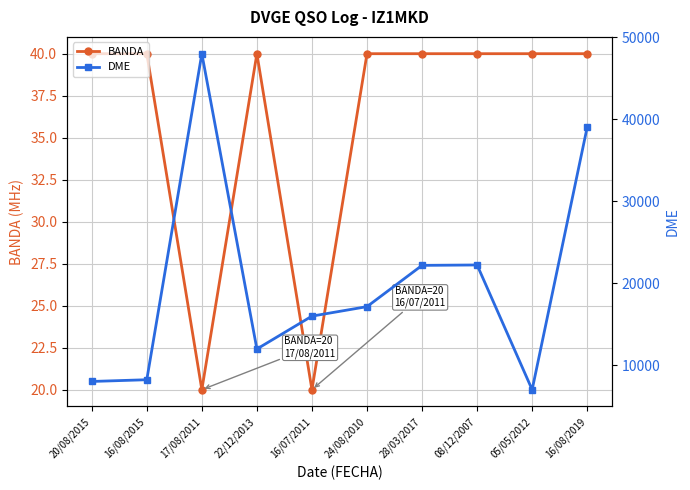

What is the minimum value shown in the chart?

20